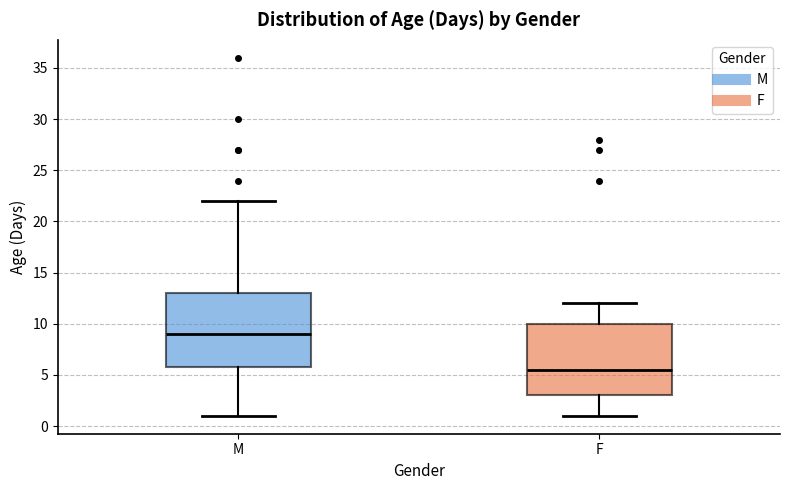

Where does the upper whisker of the box for F end on the y-axis? The values are not printed on the chart, so give them approximately, as read against the axis.

12.0